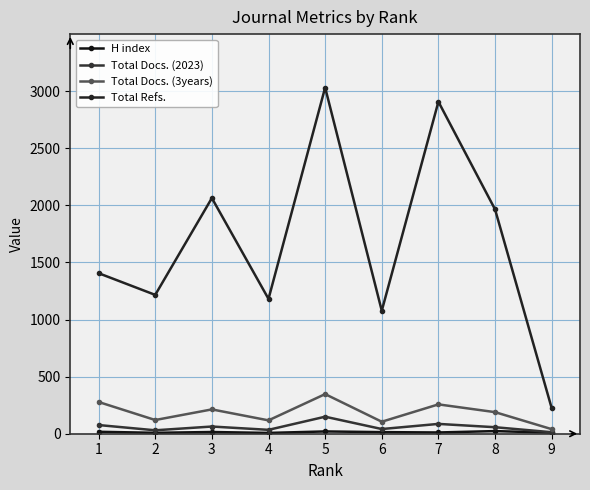

What is the difference between the maximum and second lowest values in the Total Docs. (3years) series?

242